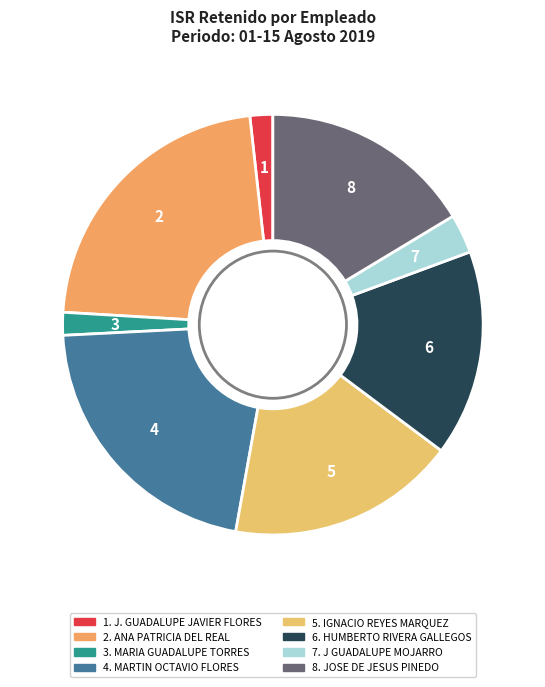

Does any single category account for the majority?

No